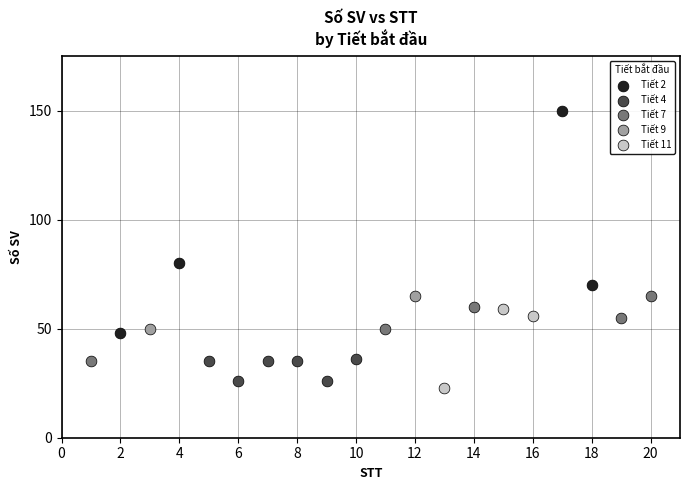

What are all the series names shown in the legend?

Tiết 2, Tiết 4, Tiết 7, Tiết 9, Tiết 11